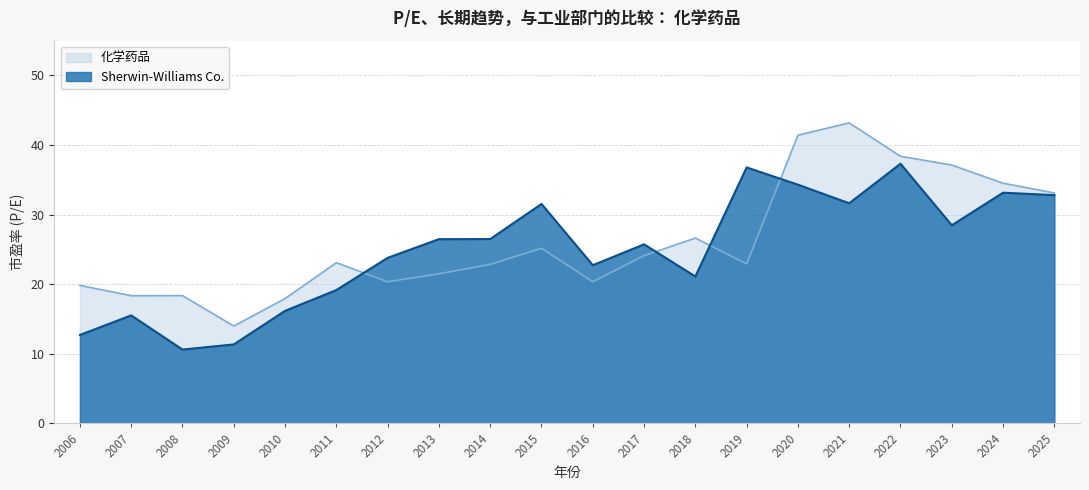

True or false: 化学药品 and Sherwin-Williams Co. intersect in this chart.

True